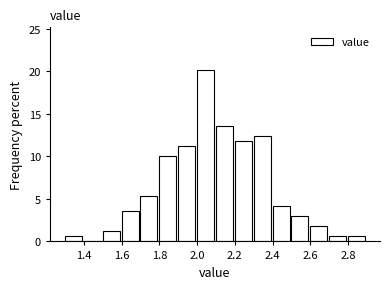

Which range on the x-axis has the tallest bar?

2.0 to 2.1